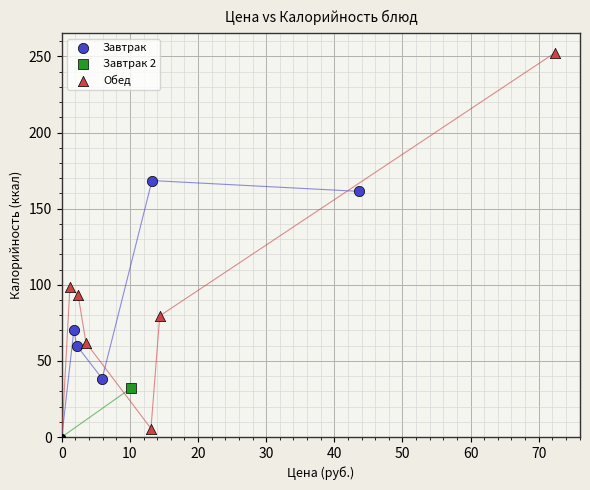

What are all the series names shown in the legend?

Завтрак, Завтрак 2, Обед